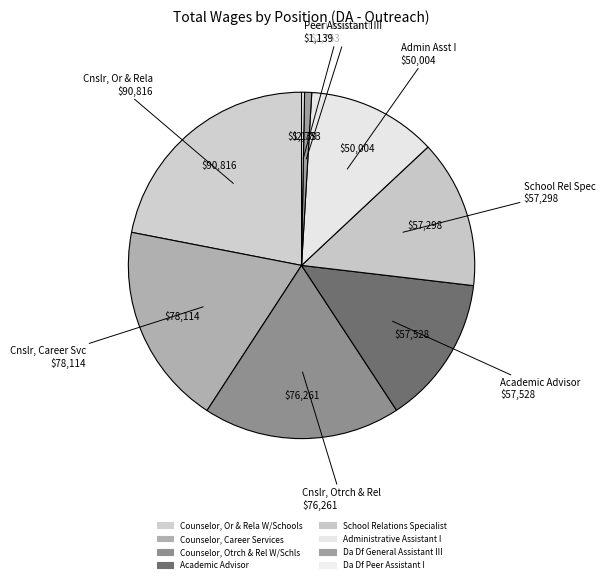

Which category has the biggest portion of the pie?

Counselor, Or & Rela W/Schools